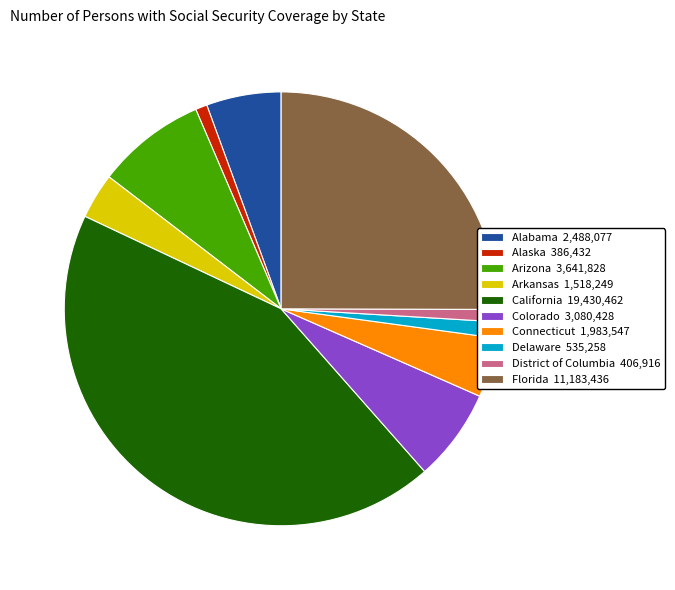

Is the sum of Connecticut 1,983,547 and Arizona 3,641,828 greater than half?

No